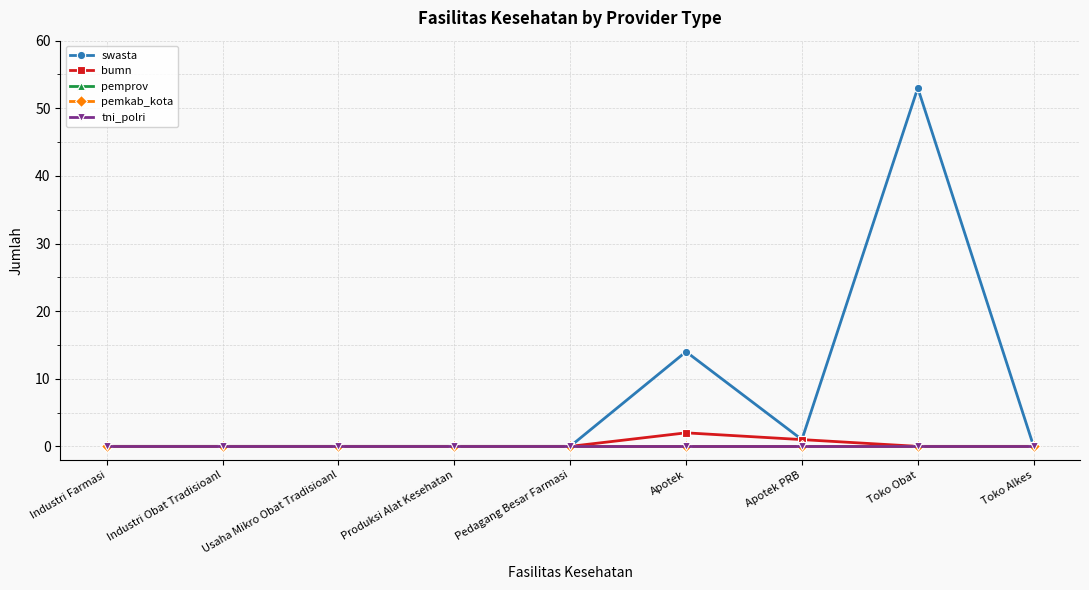

In swasta, how many points are higher than both neighbors (excluding endpoints)?

2